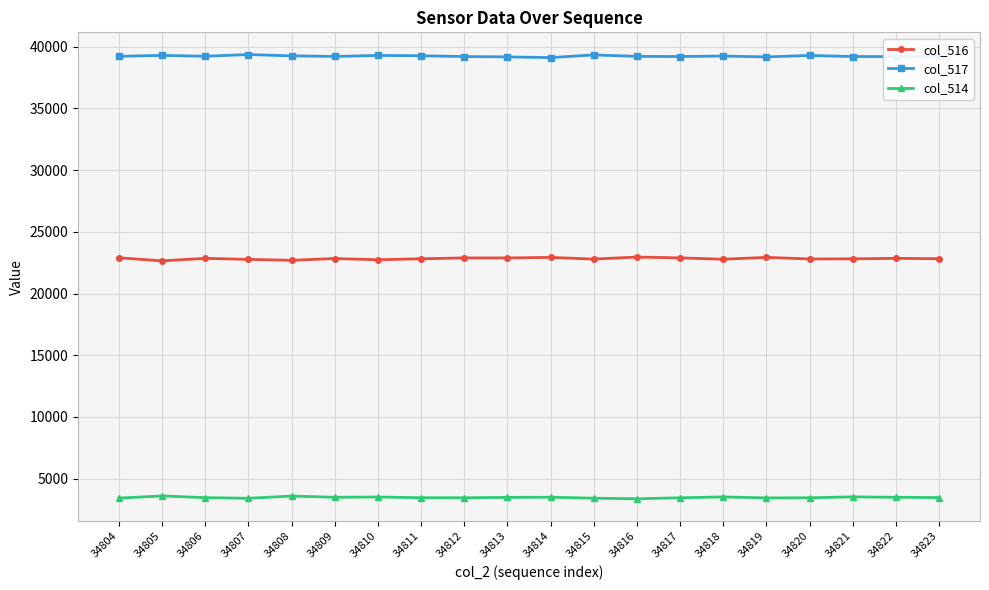

Rank the series at 34815 from highest to lowest value.

col_517, col_516, col_514